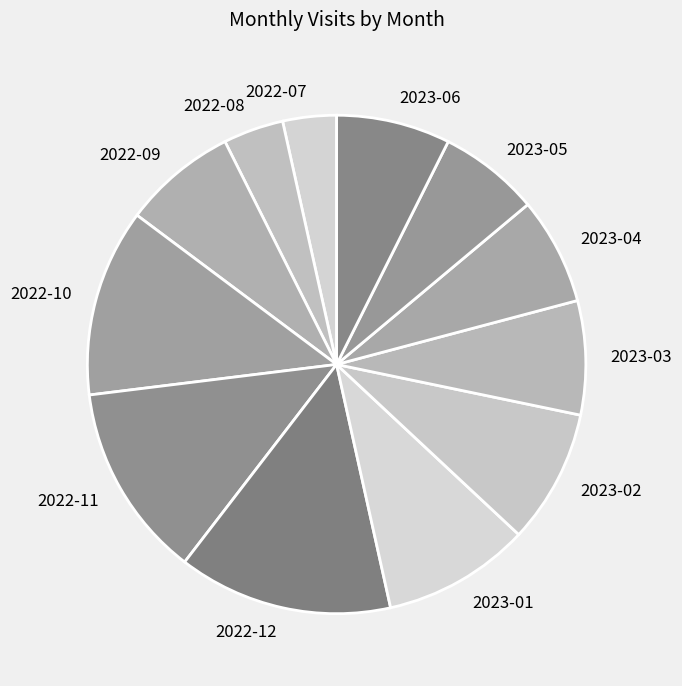

Is there a majority slice in this chart?

No